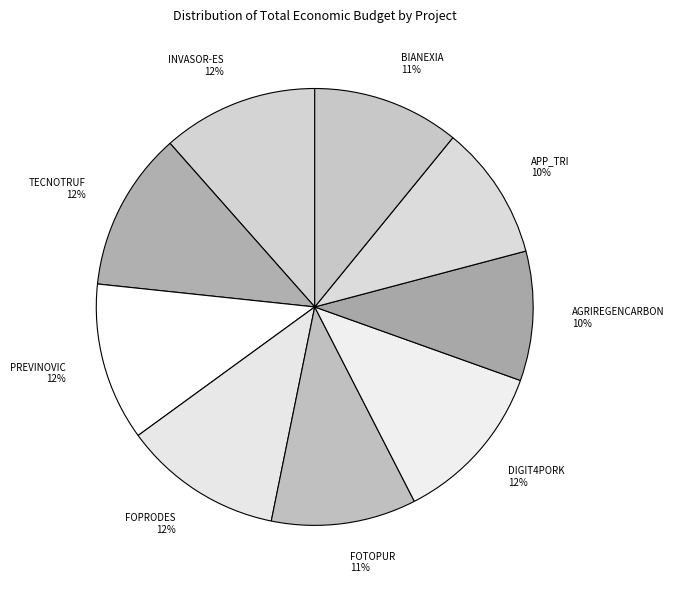

How many segments does this pie chart have?

9